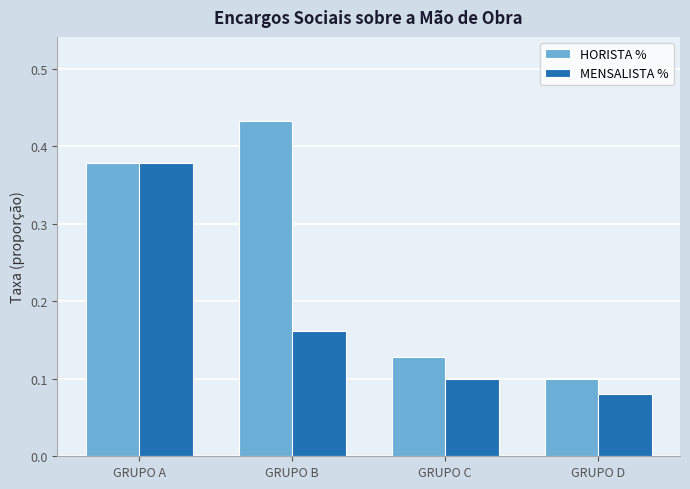

What are all the series names shown in the legend?

HORISTA %, MENSALISTA %